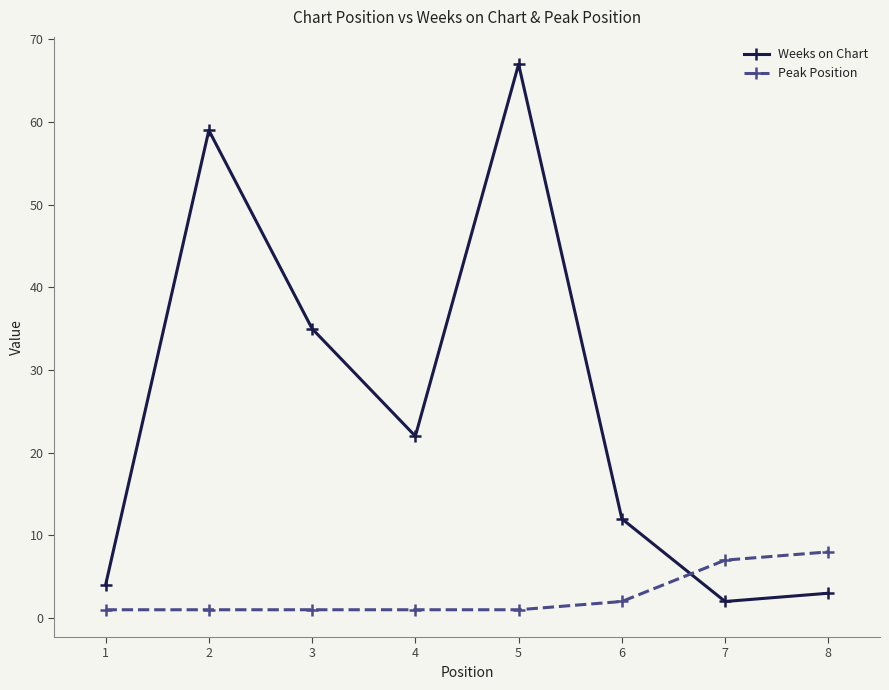

What is the difference between the second highest and second lowest values in the Weeks on Chart series?

56